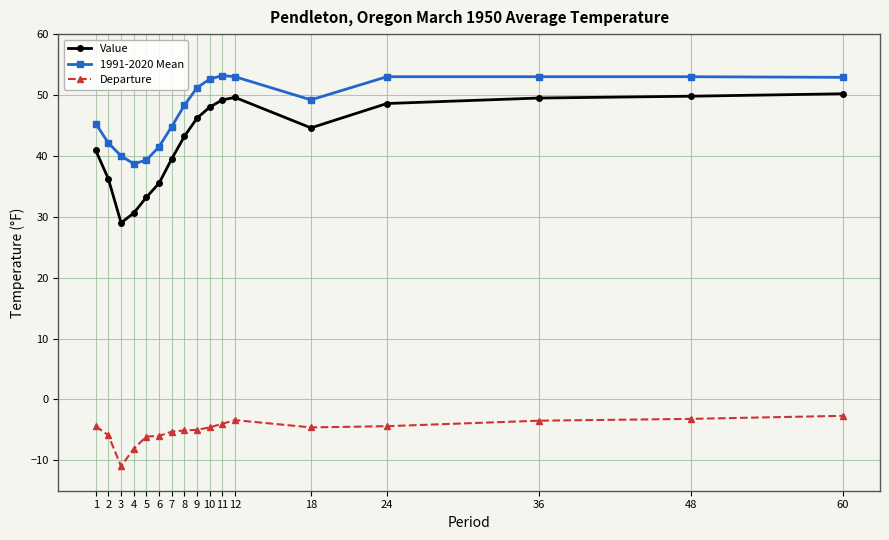

Which series has the widest spread of values?

Value